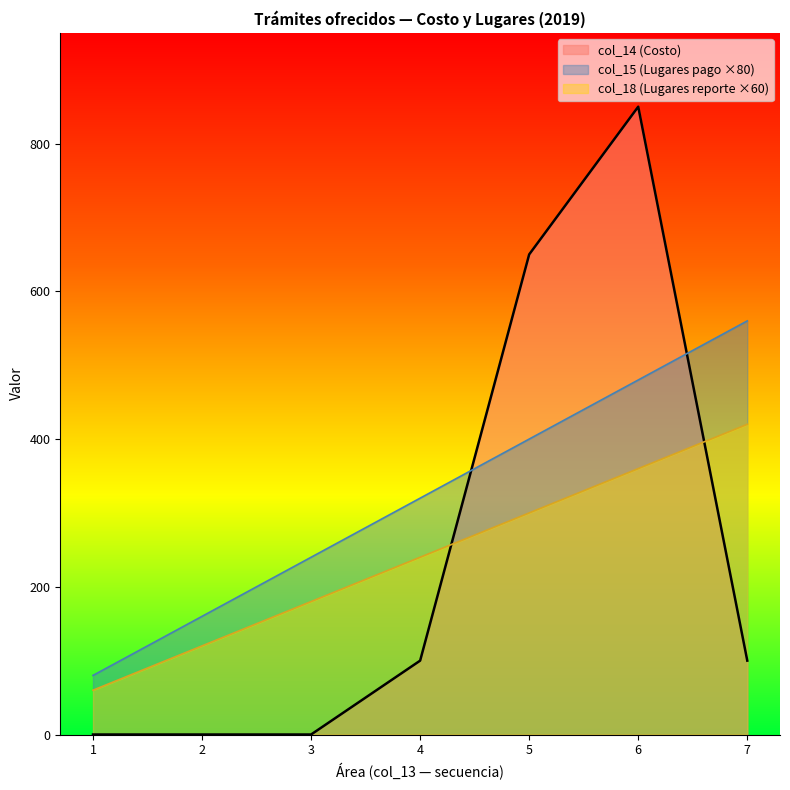

Where is col_15 nearest to the value 320?

4